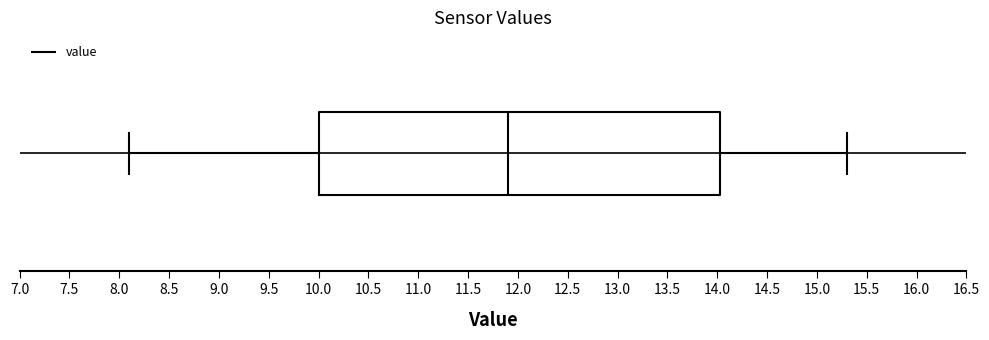

Transcribe this box plot: give where the median line is, the range the box spans, and where the two whiskers end, as read against the x-axis. The values are not printed on the chart, so give them approximately, as read against the axis.

median 11.90, box 10.00 to 14.05, whiskers 8.10 to 15.30